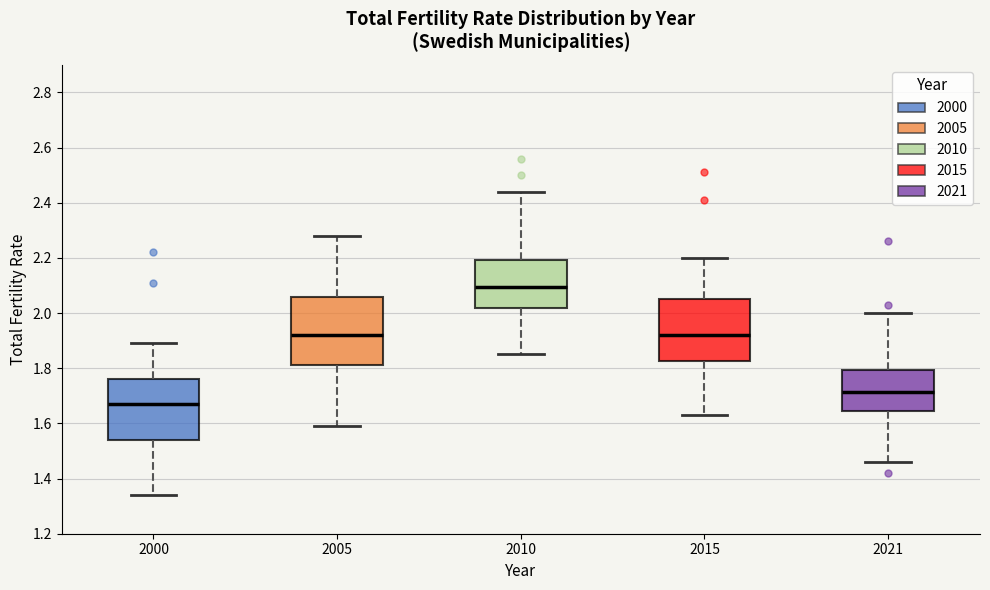

Reading left to right, transcribe this box plot: for each box, give where its median line is, the range the box spans, and where its two whiskers end, as read against the y-axis. The values are not printed on the chart, so give them approximately, as read against the axis.

2000: median 1.68, box 1.54 to 1.76, whiskers 1.34 to 1.90
2005: median 1.92, box 1.82 to 2.06, whiskers 1.60 to 2.28
2010: median 2.10, box 2.02 to 2.20, whiskers 1.86 to 2.44
2015: median 1.92, box 1.82 to 2.06, whiskers 1.64 to 2.20
2021: median 1.72, box 1.64 to 1.80, whiskers 1.46 to 2.00